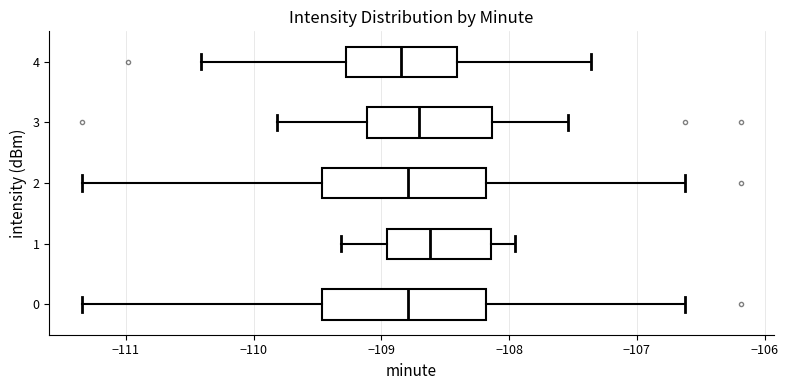

Where does the right whisker of the box at y = 2 end on the x-axis? The values are not printed on the chart, so give them approximately, as read against the axis.

-106.6